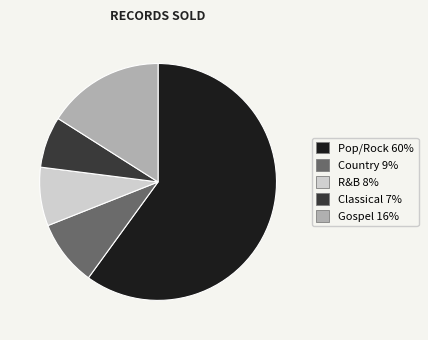

Does any single category account for the majority?

Yes